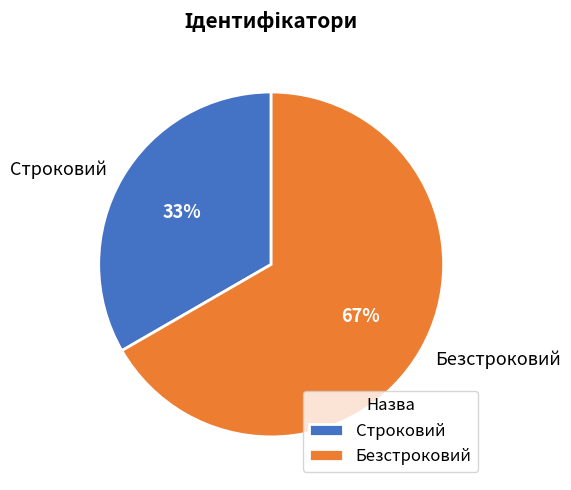

Is it true that Строковий is 33% of the pie?

True